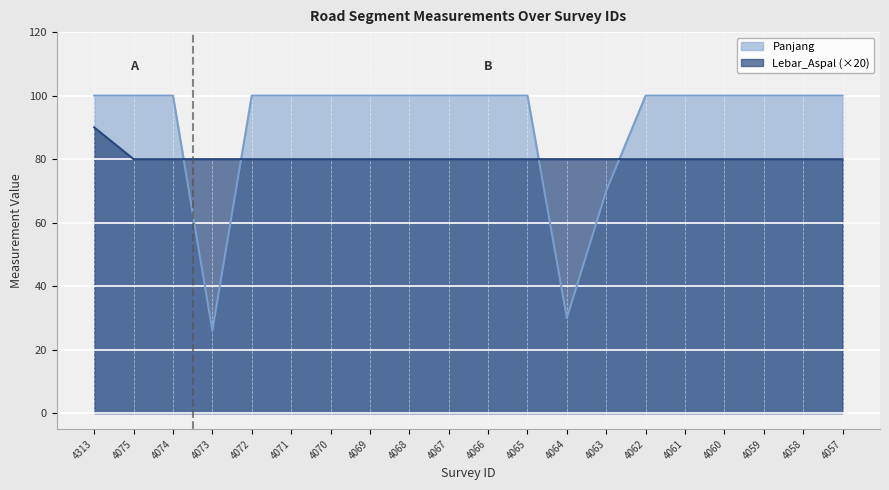

Between which two adjacent categories do Lebar_Aspal and Panjang first intersect?

4074 and 4073